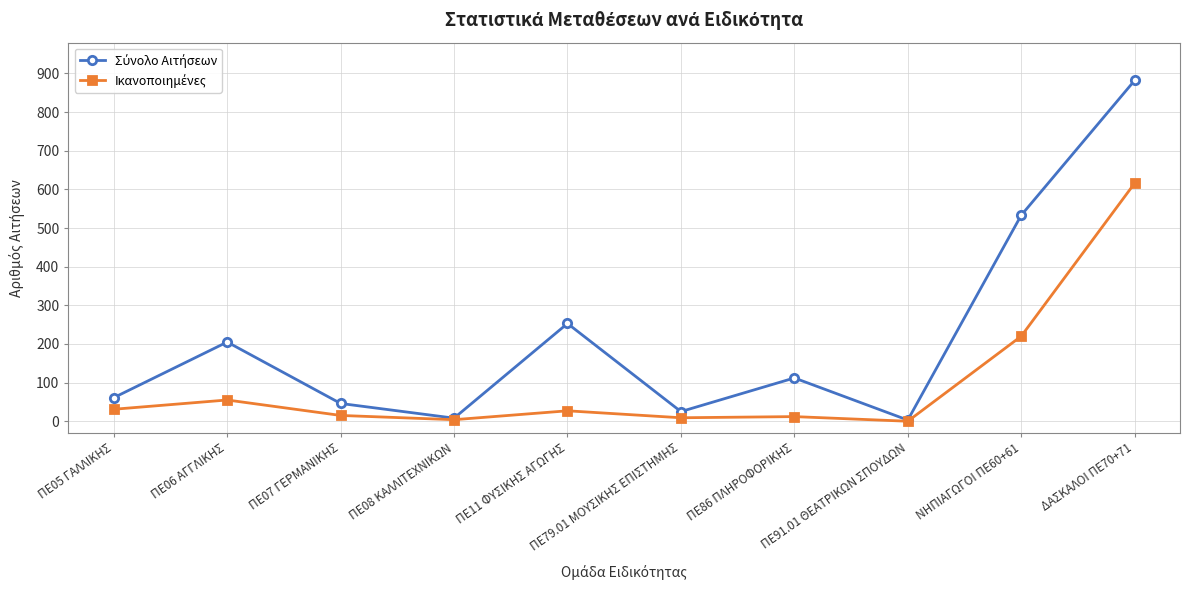

At how many categories does at least one series exceed 361?

2